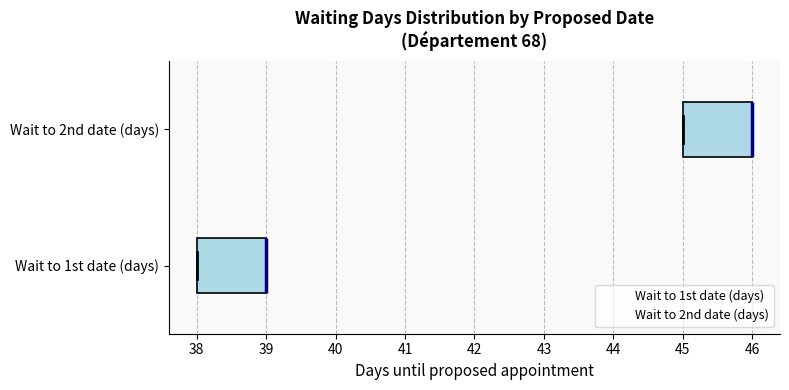

Reading bottom to top, transcribe this box plot: for each box, give where its median line is, the range the box spans, and where its two whiskers end, as read against the x-axis. The values are not printed on the chart, so give them approximately, as read against the axis.

Wait to 1st date (days): median 39 (drawn on the box's right edge), box 38 to 39, whiskers 38 to 39
Wait to 2nd date (days): median 46 (drawn on the box's right edge), box 45 to 46, whiskers 45 to 46